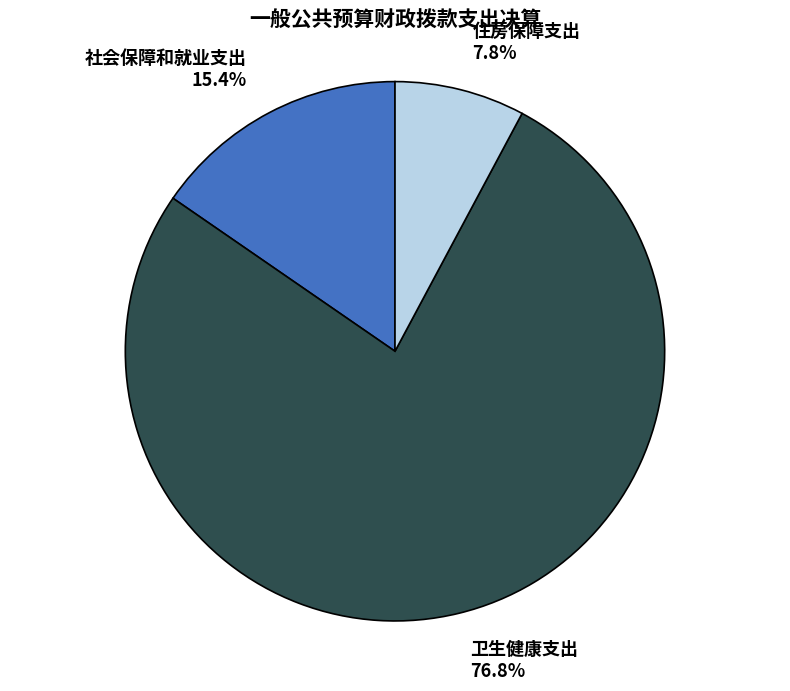

Combined, what portion of the pie is 卫生健康支出 and 社会保障和就业支出?

92.2%